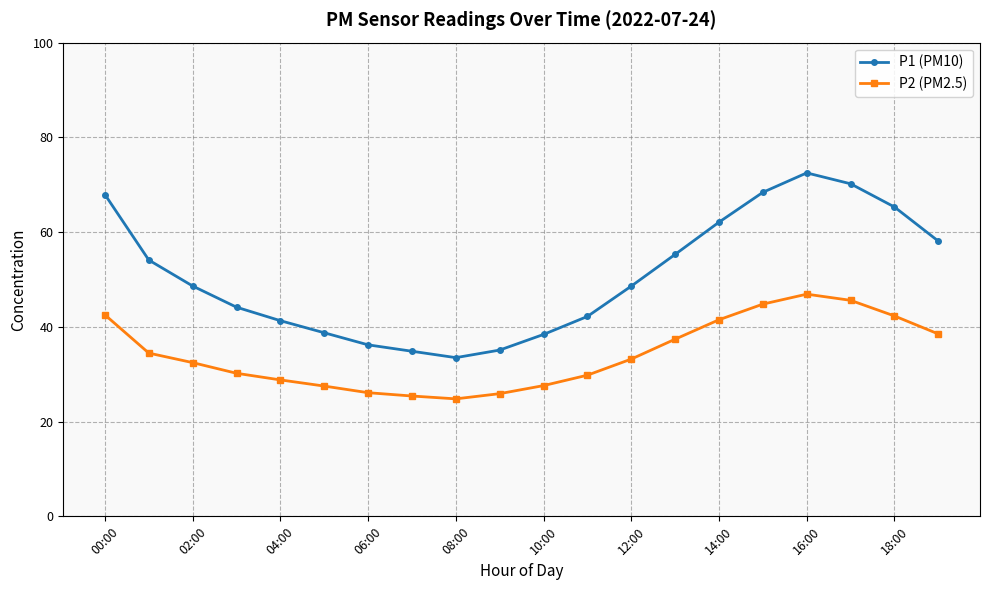

Which series has the widest spread of values?

P1 (PM10)